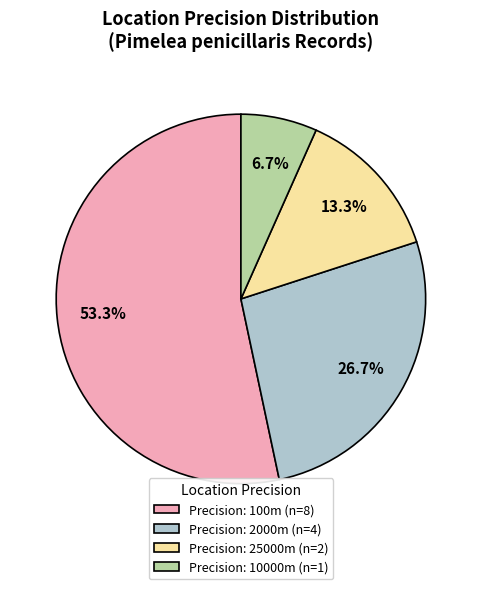

What percentage do Precision: 25000m (n=2) and Precision: 10000m (n=1) together represent?

20.0%